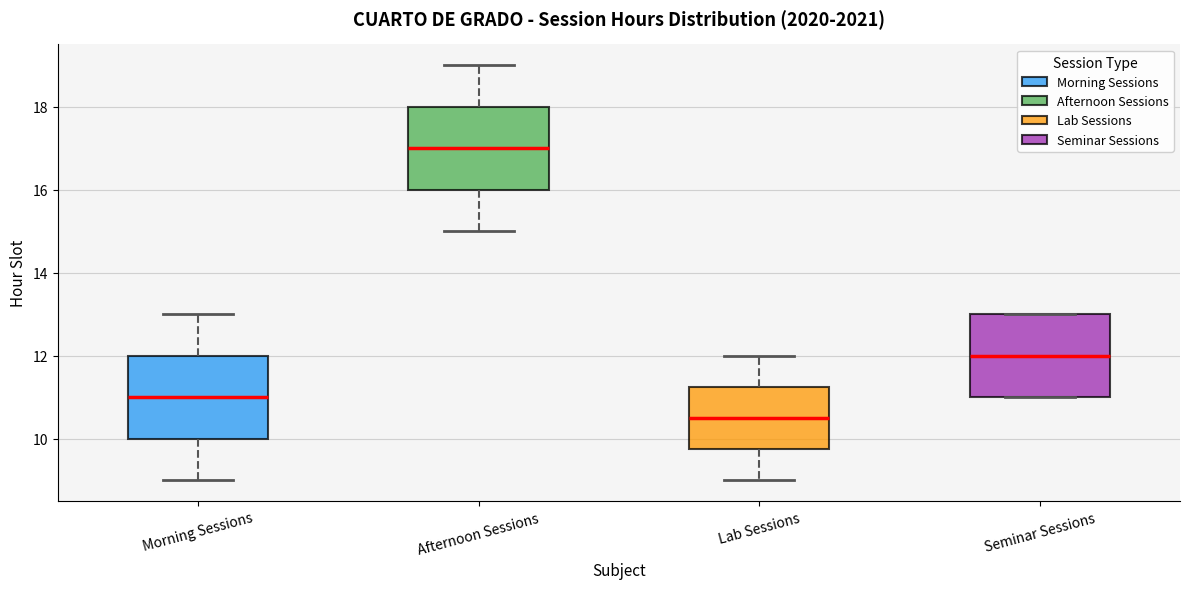

Where does the lower whisker of the box for Lab Sessions end on the y-axis? The values are not printed on the chart, so give them approximately, as read against the axis.

9.0